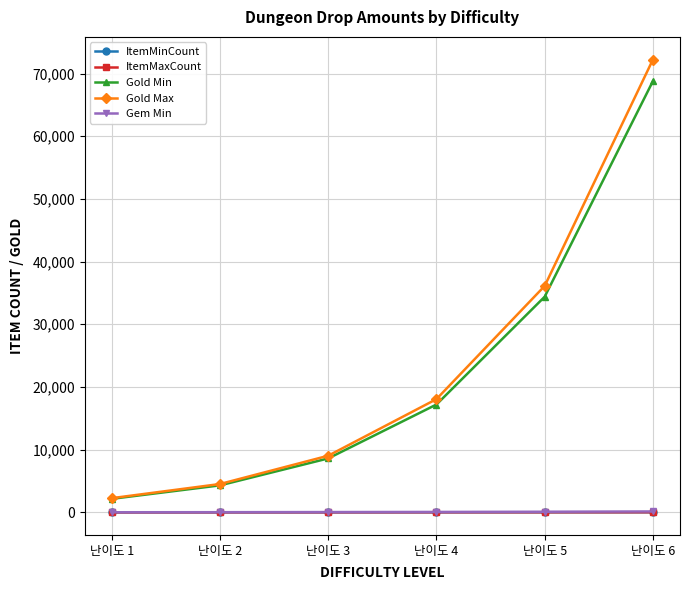

Which category has the lowest value across all series?

난이도 1